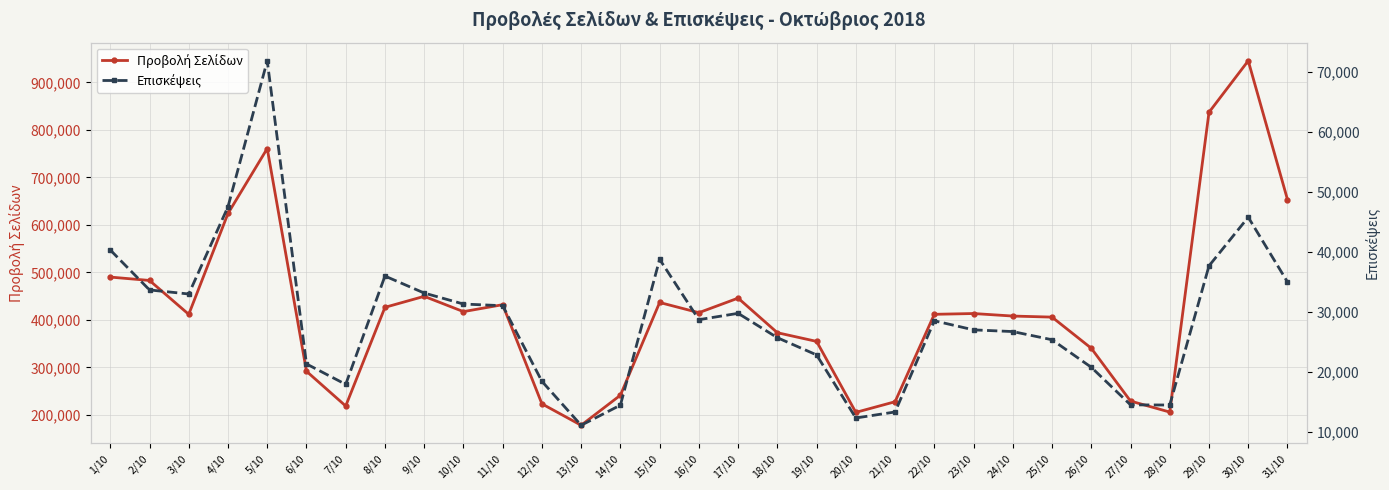

The value of Προβολή Σελίδων at 17/10 is 446050. True or false?

True